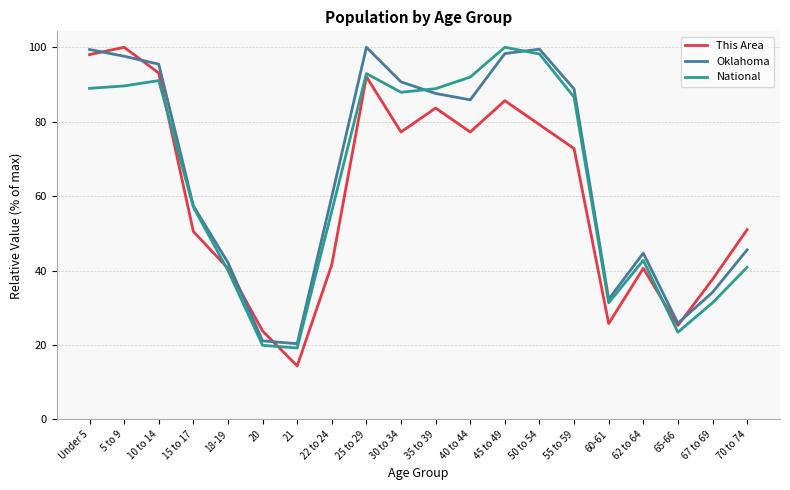

What is the difference between the highest and lowest values at 10 to 14?

4.4